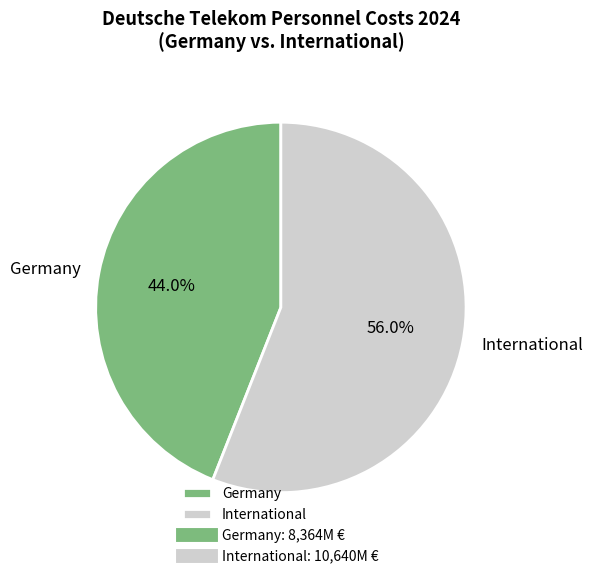

What is the smallest slice in the pie chart?

Germany